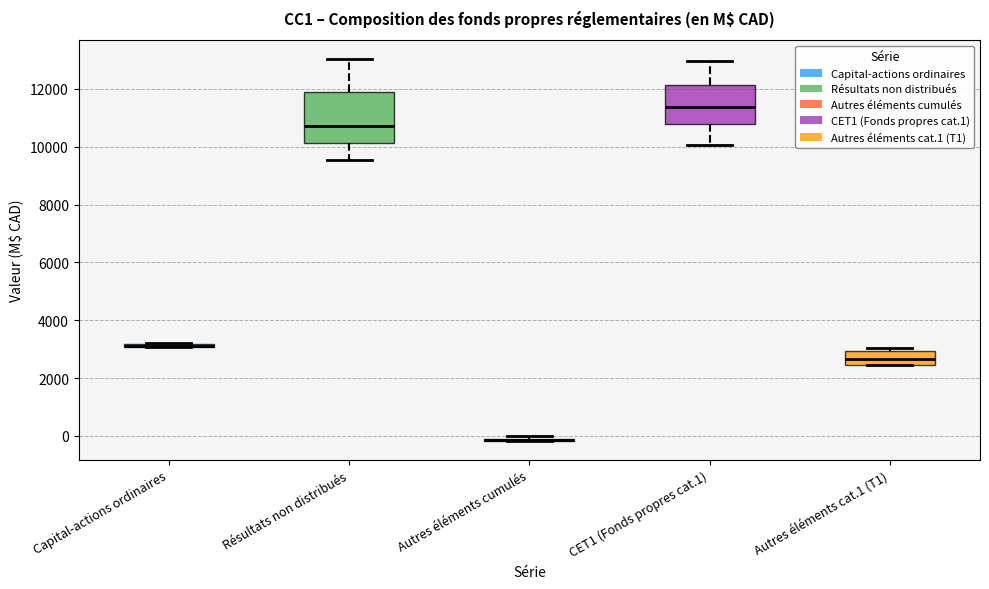

Which box is the tallest, from its lower edge to its upper edge?

Résultats non distribués